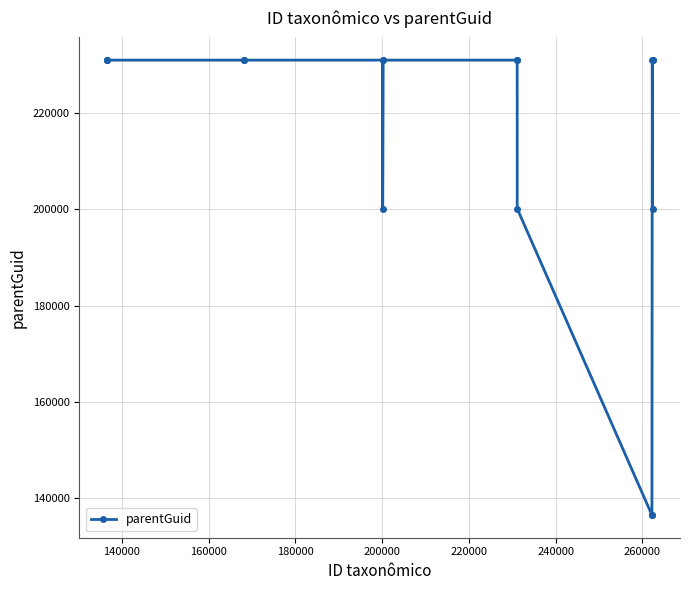

True or false: the data has more than 0 interior local peaks.

True